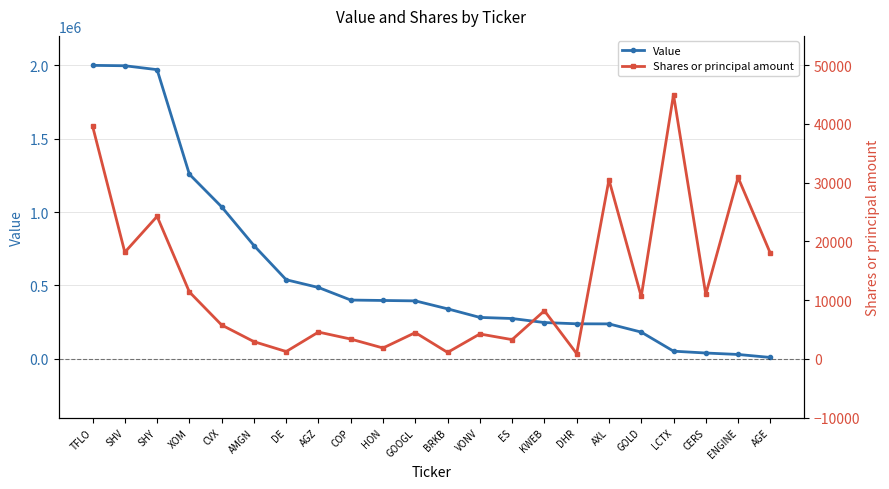

How many categories are shown in the chart?

22